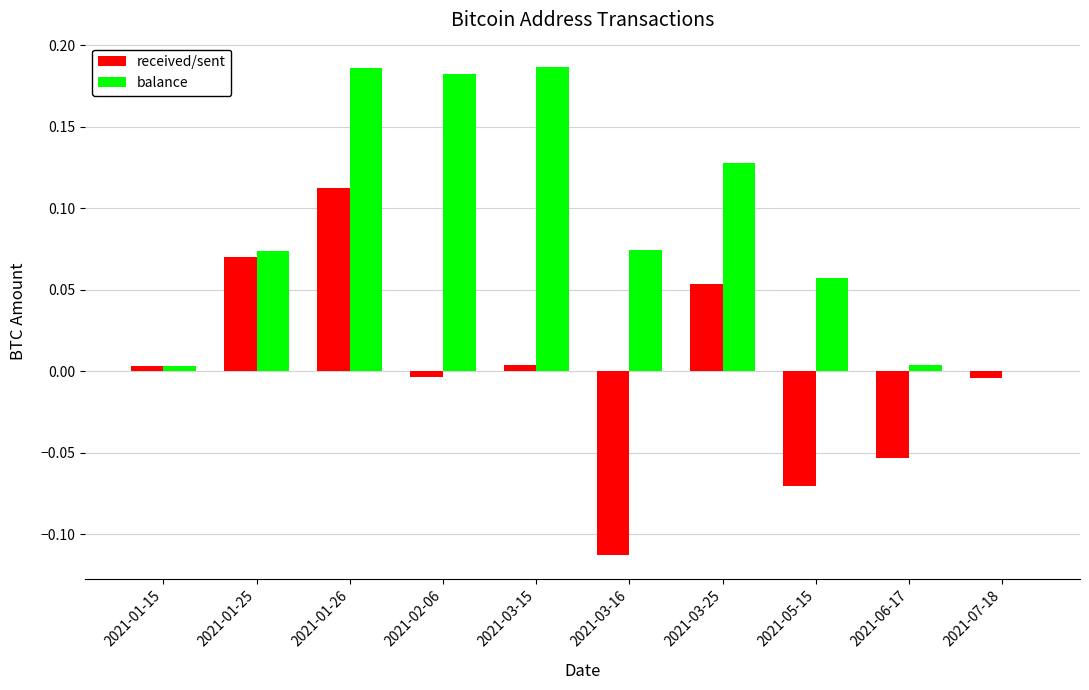

The balance series shows 0.0 at 2021-03-16. True or false?

False